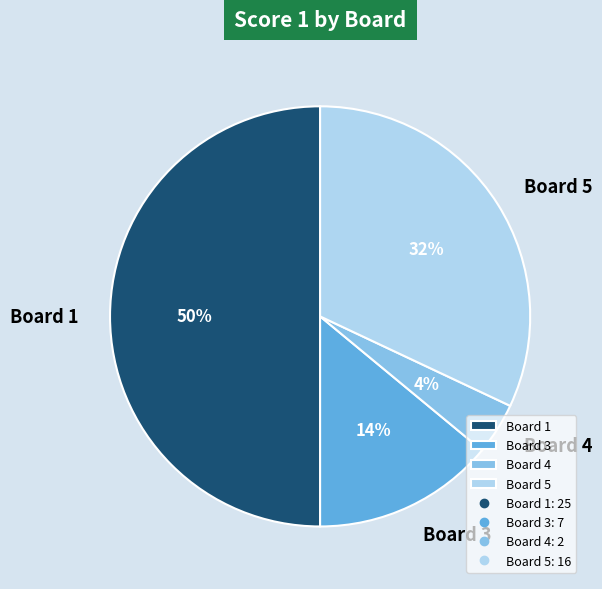

To the nearest percent, what is the average slice percentage?

25%